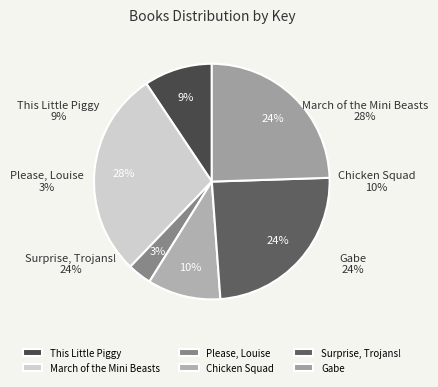

What is the smallest slice in the pie chart?

Please, Louise